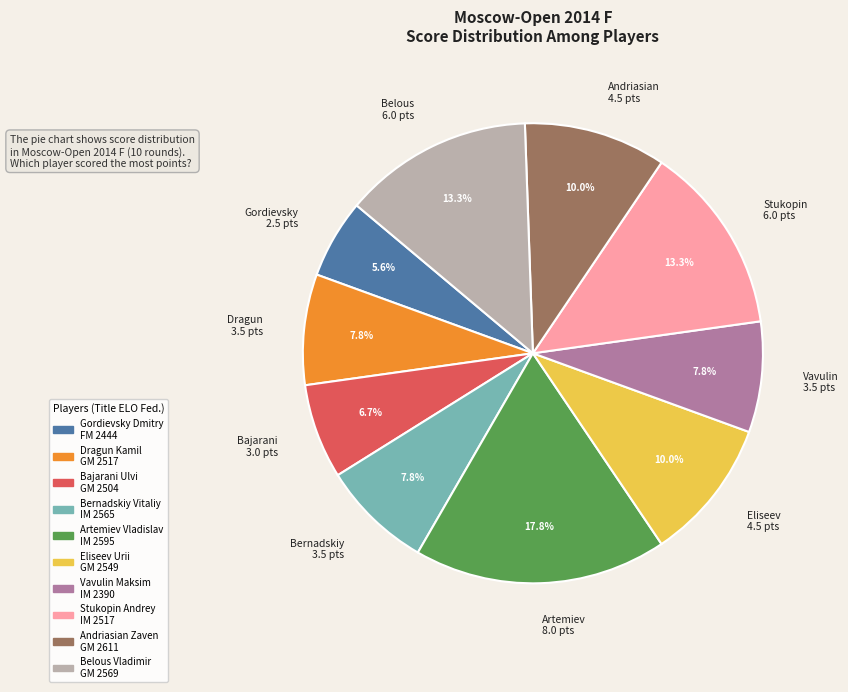

How many slices are in this pie chart?

10